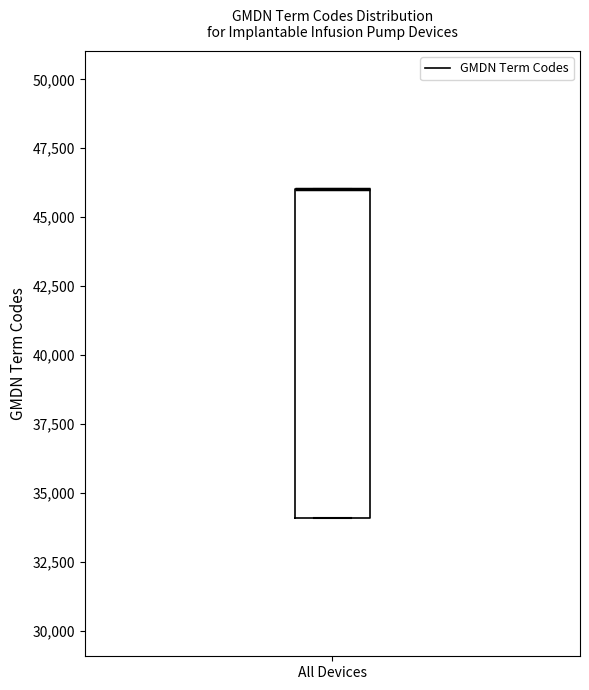

Where is the lower edge of the box for All Devices on the y-axis? The values are not printed on the chart, so give them approximately, as read against the axis.

34000